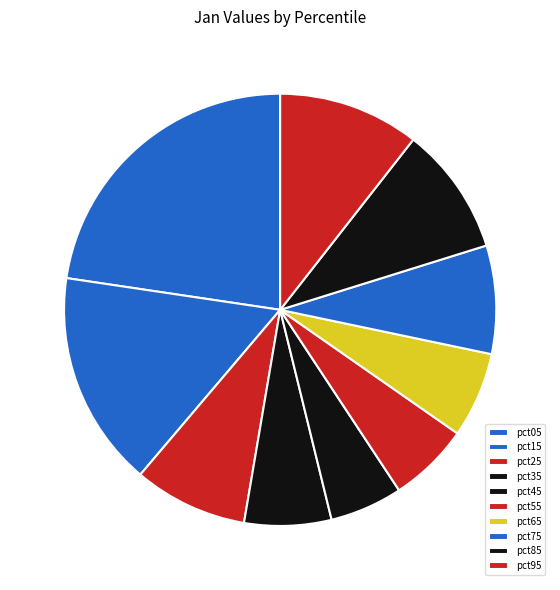

How much of the chart is everything except pct35?

93.5%